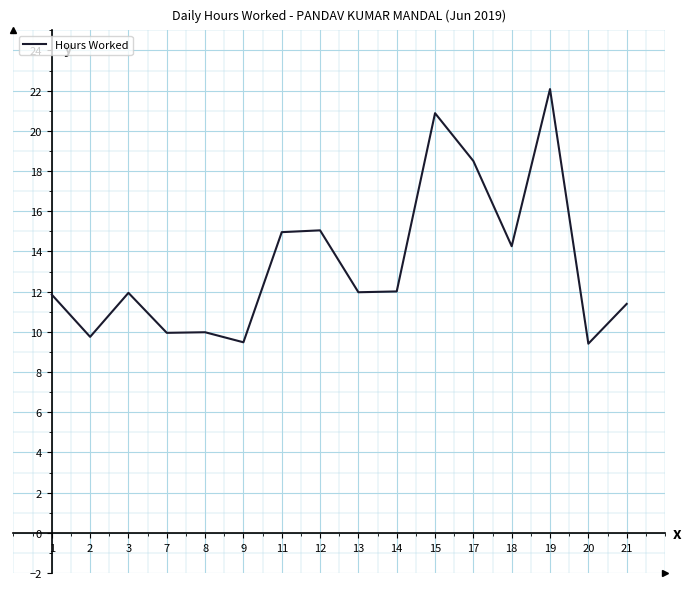

What is the difference between the values at 3 and 11?

3.0